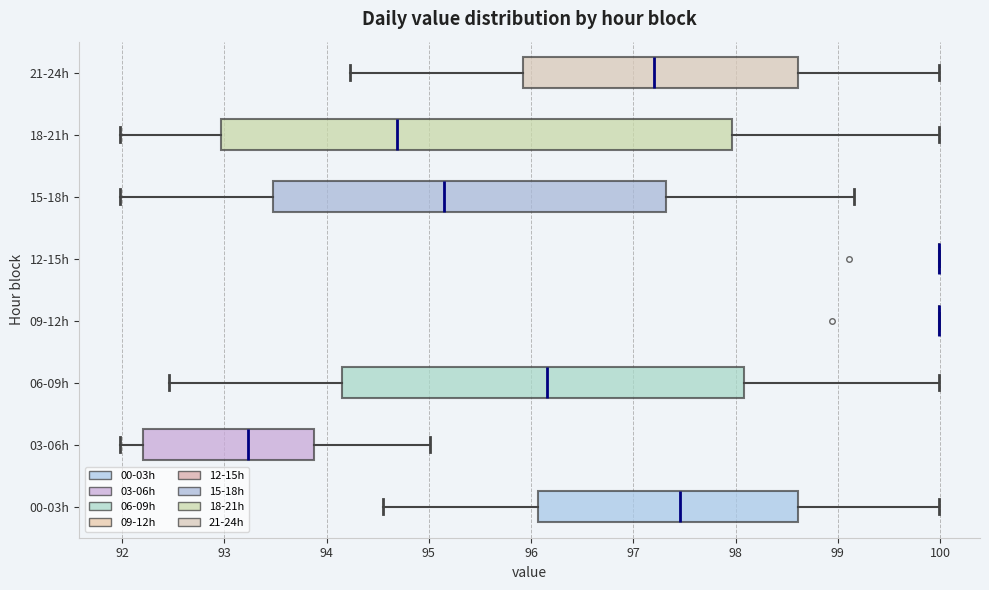

Comparing the boxes themselves (not the whiskers), which one is the widest?

18-21h